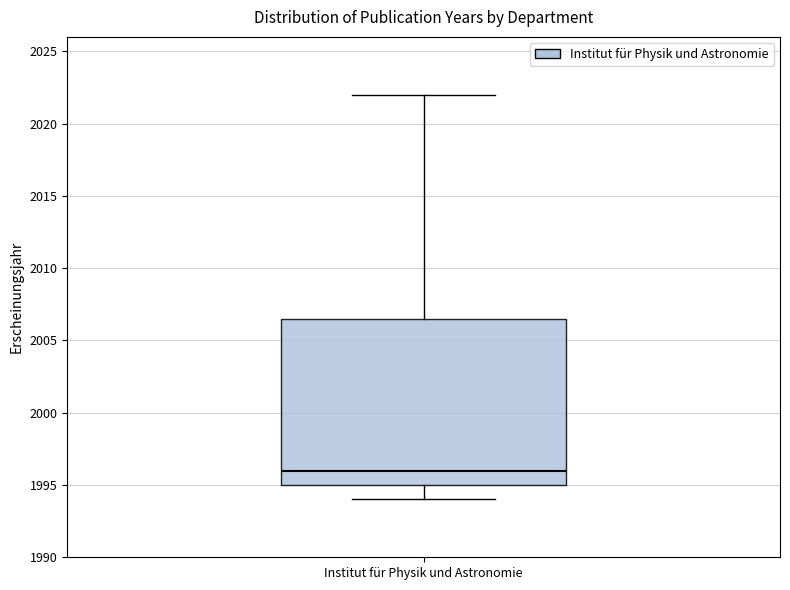

Read this box plot against the y-axis: the position of the median line, the range covered by the box, and the ends of both whiskers. The values are not printed on the chart, so give them approximately, as read against the axis.

median 1996.0, box 1995.0 to 2006.5, whiskers 1994.0 to 2022.0